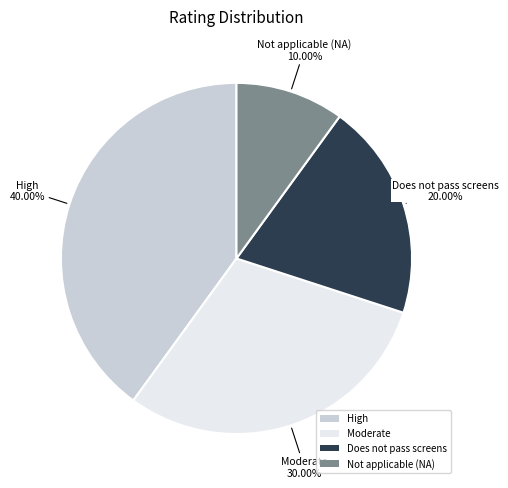

What is the largest slice in the pie chart?

High